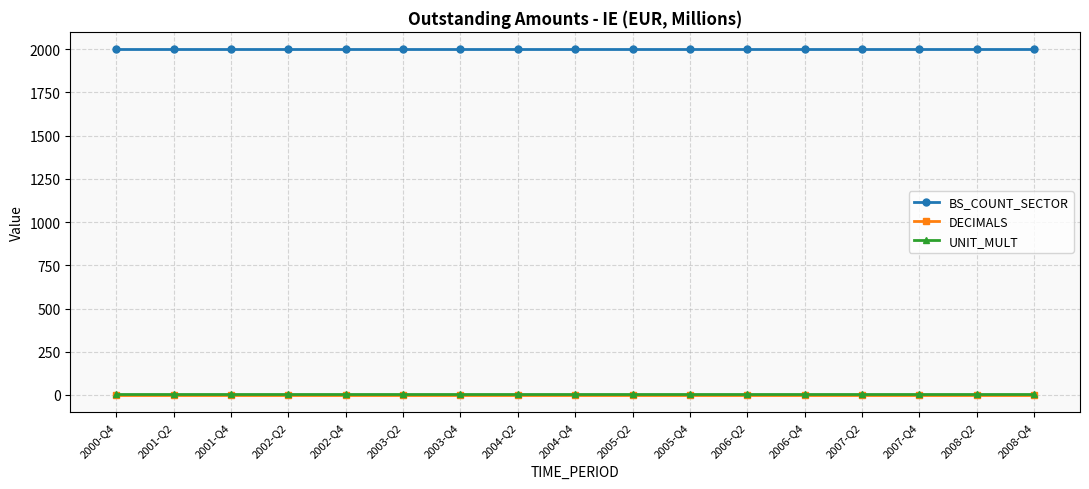

Reading left to right, what are all the values shown in this chart?

BS_COUNT_SECTOR: 2000-Q4=2000	2001-Q2=2000	2001-Q4=2000	2002-Q2=2000	2002-Q4=2000	2003-Q2=2000	2003-Q4=2000	2004-Q2=2000	2004-Q4=2000	2005-Q2=2000	2005-Q4=2000	2006-Q2=2000	2006-Q4=2000	2007-Q2=2000	2007-Q4=2000	2008-Q2=2000	2008-Q4=2000
DECIMALS: 2000-Q4=0	2001-Q2=0	2001-Q4=0	2002-Q2=0	2002-Q4=0	2003-Q2=0	2003-Q4=0	2004-Q2=0	2004-Q4=0	2005-Q2=0	2005-Q4=0	2006-Q2=0	2006-Q4=0	2007-Q2=0	2007-Q4=0	2008-Q2=0	2008-Q4=0
UNIT_MULT: 2000-Q4=6	2001-Q2=6	2001-Q4=6	2002-Q2=6	2002-Q4=6	2003-Q2=6	2003-Q4=6	2004-Q2=6	2004-Q4=6	2005-Q2=6	2005-Q4=6	2006-Q2=6	2006-Q4=6	2007-Q2=6	2007-Q4=6	2008-Q2=6	2008-Q4=6